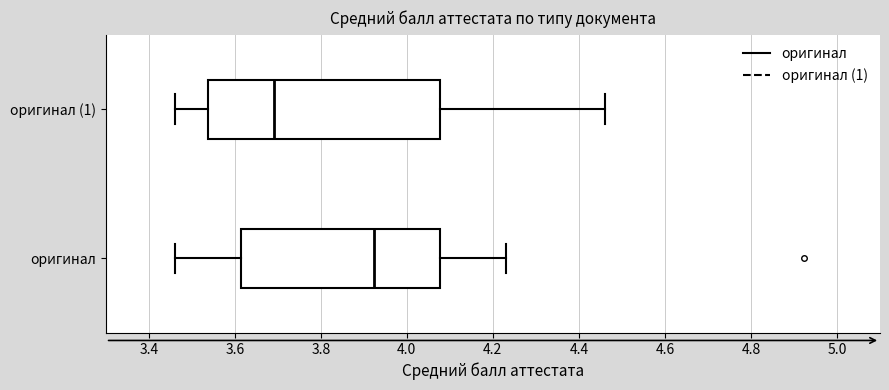

Where does the median line of the box for оригинал (1) sit on the x-axis? The values are not printed on the chart, so give them approximately, as read against the axis.

3.70